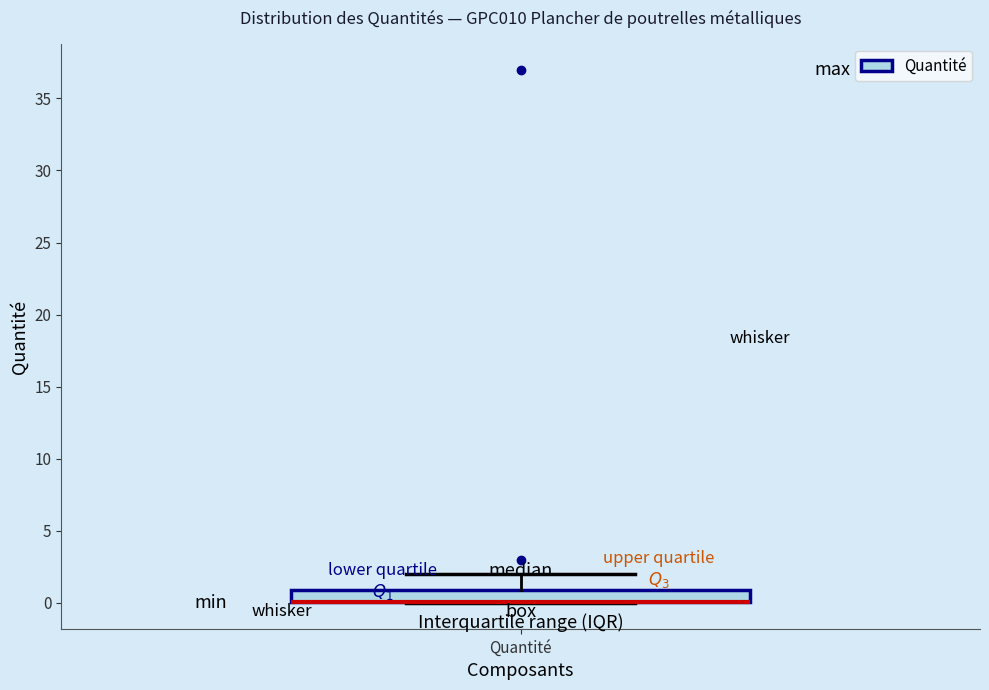

Where is the upper edge of the box for Quantité on the y-axis? The values are not printed on the chart, so give them approximately, as read against the axis.

1